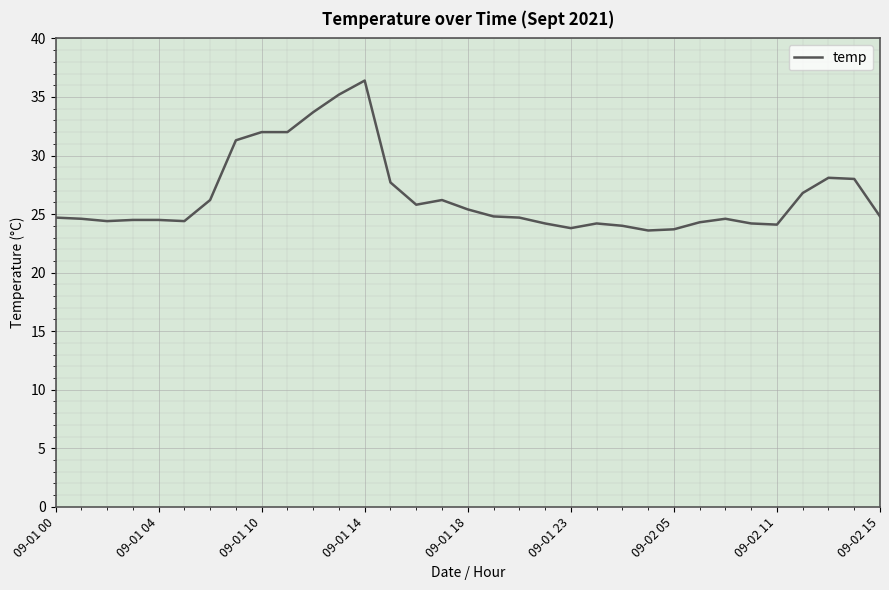

What is the difference between the maximum and minimum values?

12.8